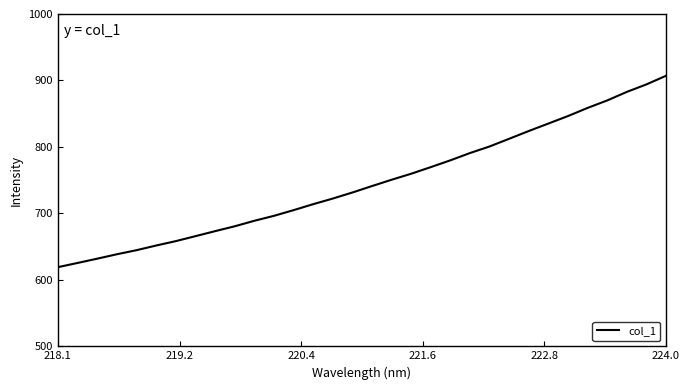

What is the maximum value shown in the chart?

907.1